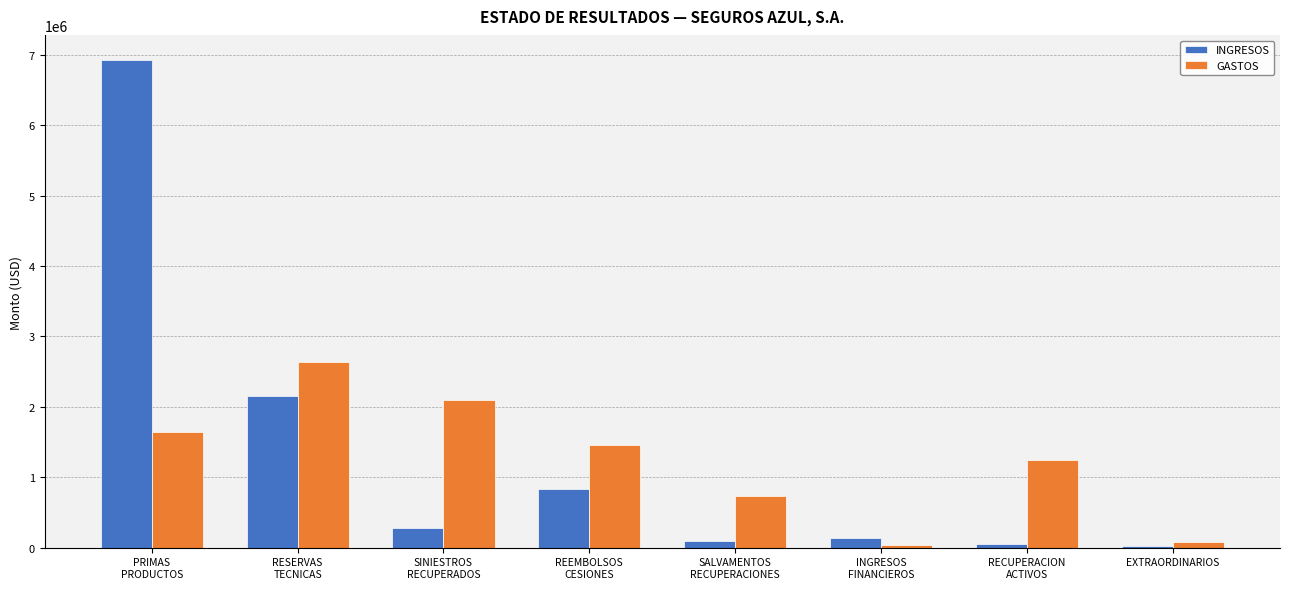

What is the difference between the second highest and second lowest values in the GASTOS series?

2021783.7